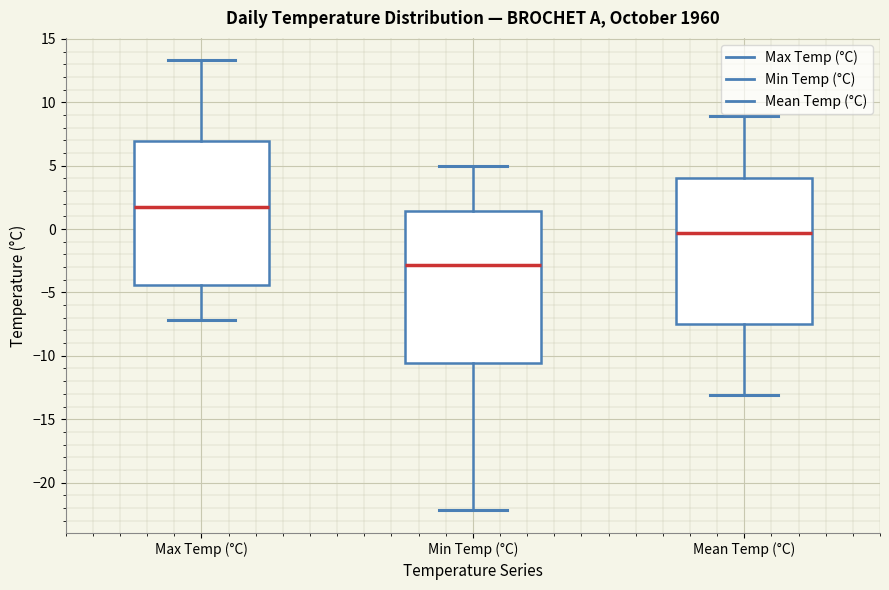

Reading left to right, transcribe this box plot: for each box, give where its median line is, the range the box spans, and where its two whiskers end, as read against the y-axis. The values are not printed on the chart, so give them approximately, as read against the axis.

Max Temp (°C): median 1.5, box -4.5 to 7.0, whiskers -7.0 to 13.5
Min Temp (°C): median -3.0, box -10.5 to 1.5, whiskers -22.0 to 5.0
Mean Temp (°C): median -0.5, box -7.5 to 4.0, whiskers -13.0 to 9.0